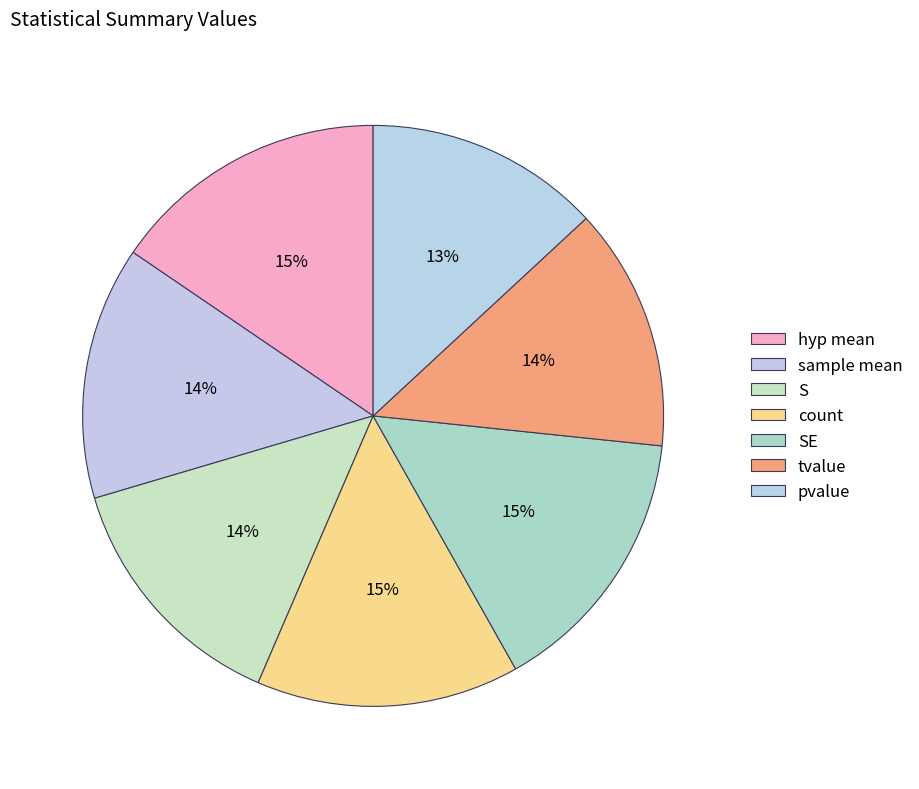

Is it true that count is 26% of the pie?

False